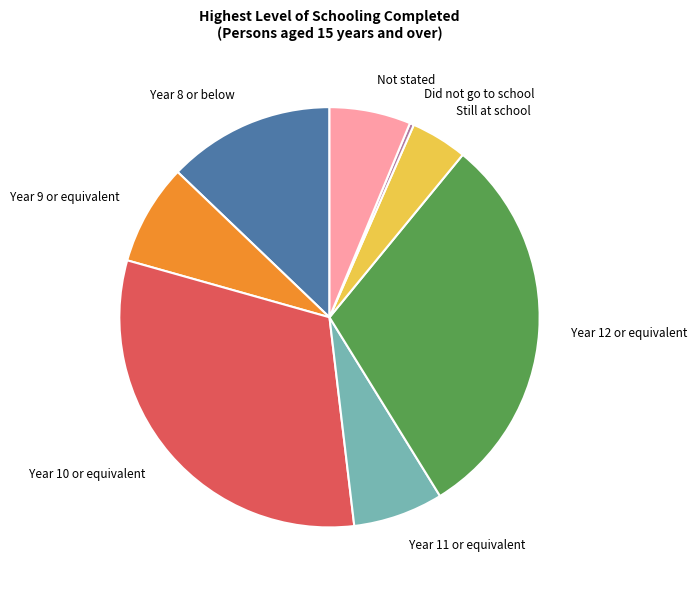

Rank the categories by value from highest to lowest.

Year 10 or equivalent, Year 12 or equivalent, Year 8 or below, Year 9 or equivalent, Year 11 or equivalent, Not stated, Still at school, Did not go to school